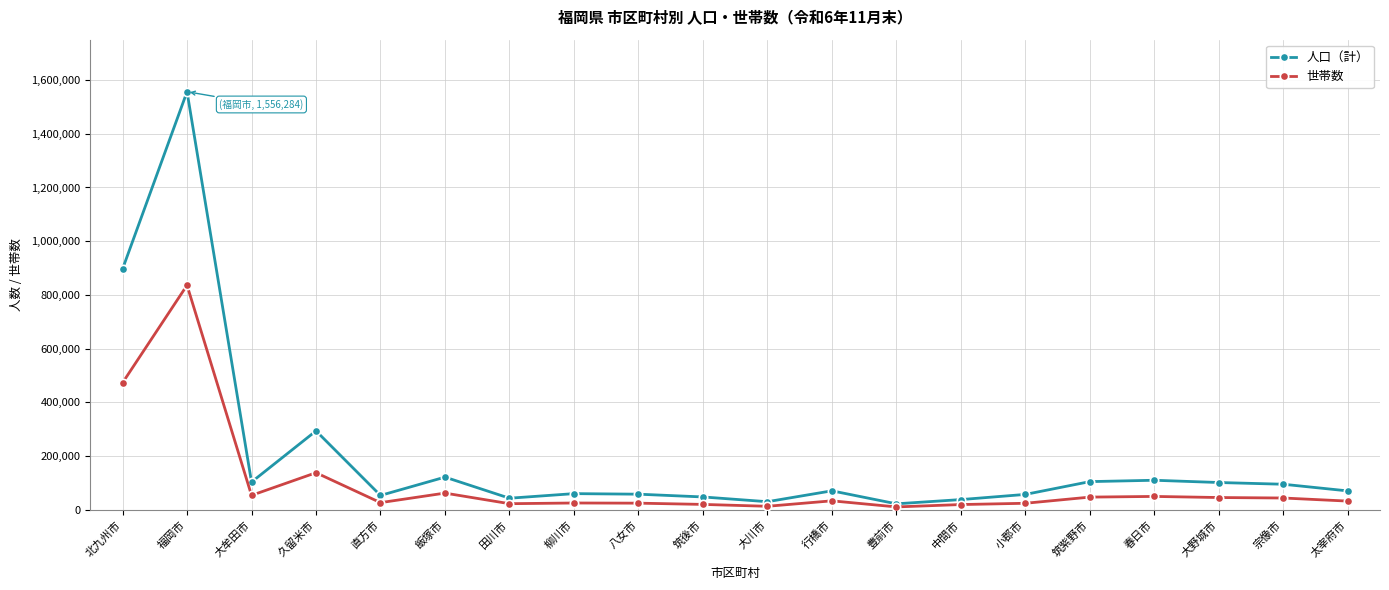

How many lines are shown in the chart?

2